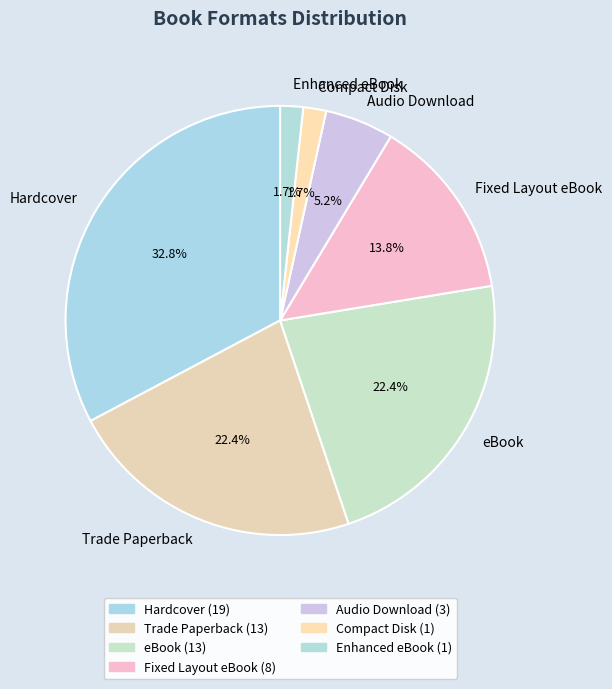

Does any single category account for the majority?

No